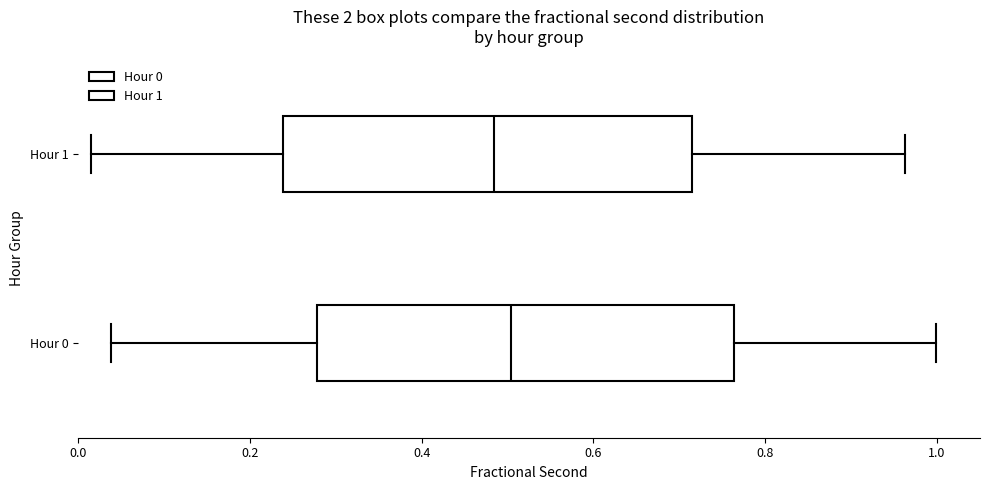

Reading bottom to top, transcribe this box plot: for each box, give where its median line is, the range the box spans, and where its two whiskers end, as read against the x-axis. The values are not printed on the chart, so give them approximately, as read against the axis.

Hour 0: median 0.50, box 0.28 to 0.76, whiskers 0.04 to 1.00
Hour 1: median 0.48, box 0.24 to 0.72, whiskers 0.02 to 0.96